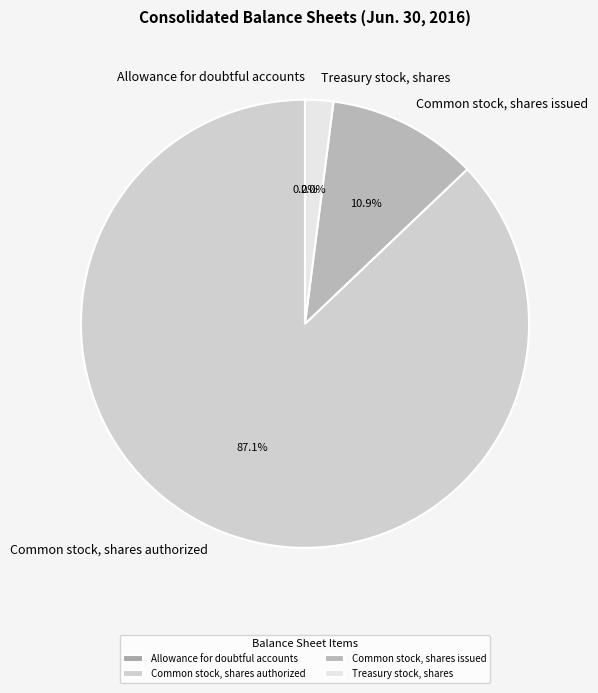

To the nearest percent, what percentage of the pie is Treasury stock, shares?

2%